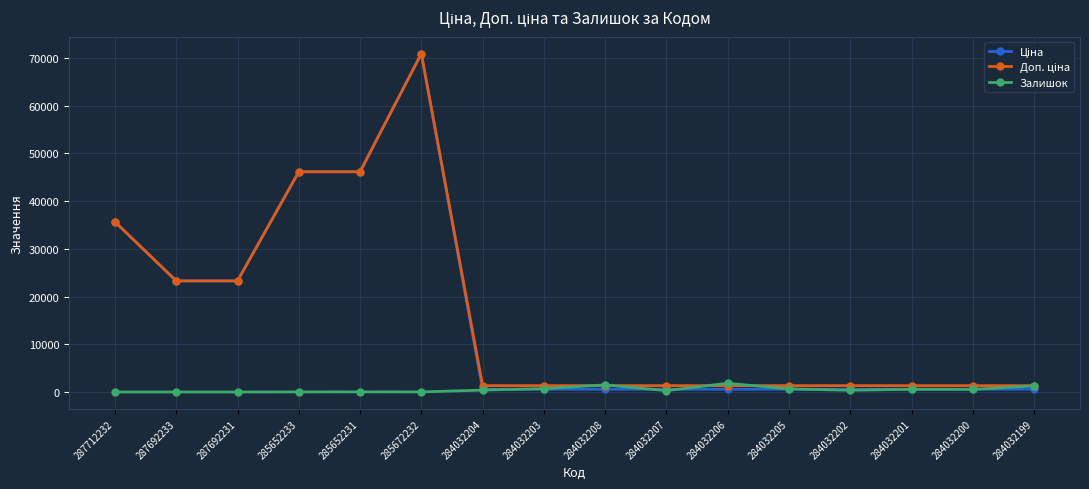

At which category is the sum across all series the highest?

285672232